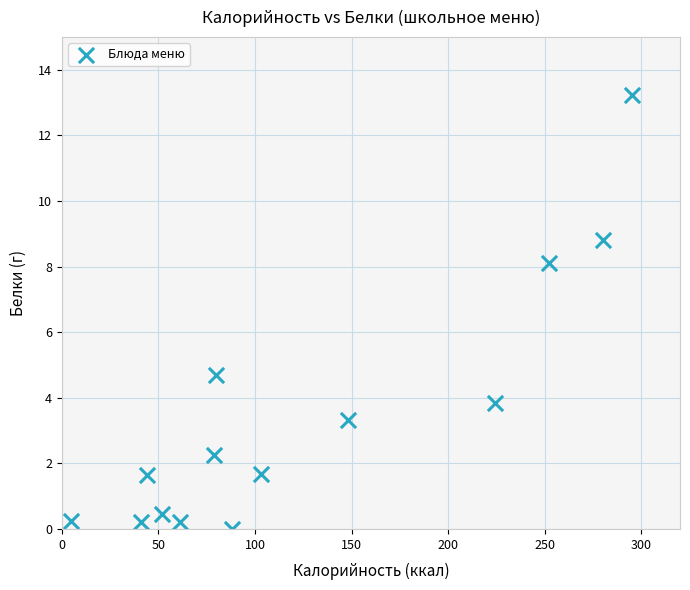

What is the range of Y values (max minus min)?

13.2